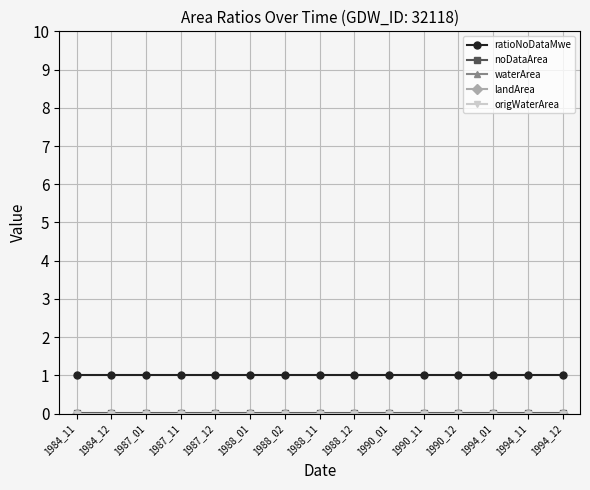

Reading right to left, list all the values displayed in this chart.

ratioNoDataMwe: 1994_12=1.0	1994_11=1.0	1994_01=1.0	1990_12=1.0	1990_11=1.0	1990_01=1.0	1988_12=1.0	1988_11=1.0	1988_02=1.0	1988_01=1.0	1987_12=1.0	1987_11=1.0	1987_01=1.0	1984_12=1.0	1984_11=1.0
noDataArea: 1994_12=0.0	1994_11=0.0	1994_01=0.0	1990_12=0.0	1990_11=0.0	1990_01=0.0	1988_12=0.0	1988_11=0.0	1988_02=0.0	1988_01=0.0	1987_12=0.0	1987_11=0.0	1987_01=0.0	1984_12=0.0	1984_11=0.0
waterArea: 1994_12=0.0	1994_11=0.0	1994_01=0.0	1990_12=0.0	1990_11=0.0	1990_01=0.0	1988_12=0.0	1988_11=0.0	1988_02=0.0	1988_01=0.0	1987_12=0.0	1987_11=0.0	1987_01=0.0	1984_12=0.0	1984_11=0.0
landArea: 1994_12=0.0	1994_11=0.0	1994_01=0.0	1990_12=0.0	1990_11=0.0	1990_01=0.0	1988_12=0.0	1988_11=0.0	1988_02=0.0	1988_01=0.0	1987_12=0.0	1987_11=0.0	1987_01=0.0	1984_12=0.0	1984_11=0.0
origWaterArea: 1994_12=0.0	1994_11=0.0	1994_01=0.0	1990_12=0.0	1990_11=0.0	1990_01=0.0	1988_12=0.0	1988_11=0.0	1988_02=0.0	1988_01=0.0	1987_12=0.0	1987_11=0.0	1987_01=0.0	1984_12=0.0	1984_11=0.0